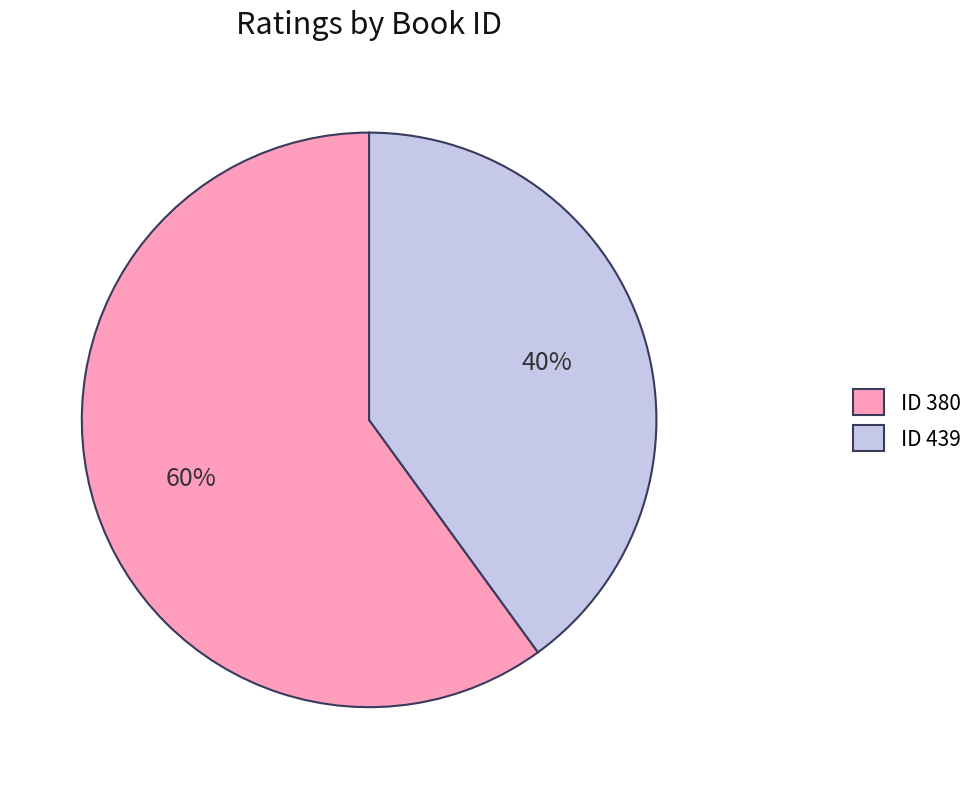

Combined, do ID 380 and ID 439 account for over 50%?

Yes